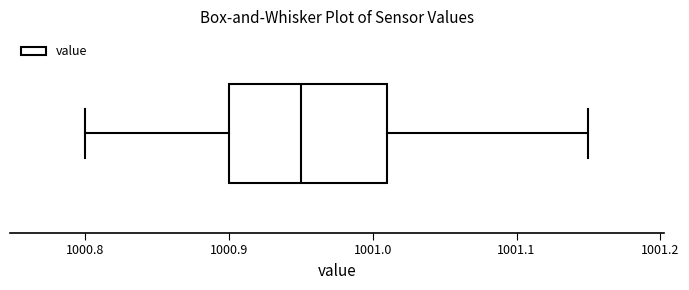

Transcribe this box plot: give where the median line is, the range the box spans, and where the two whiskers end, as read against the x-axis. The values are not printed on the chart, so give them approximately, as read against the axis.

median 1000.95, box 1000.90 to 1001.01, whiskers 1000.80 to 1001.15